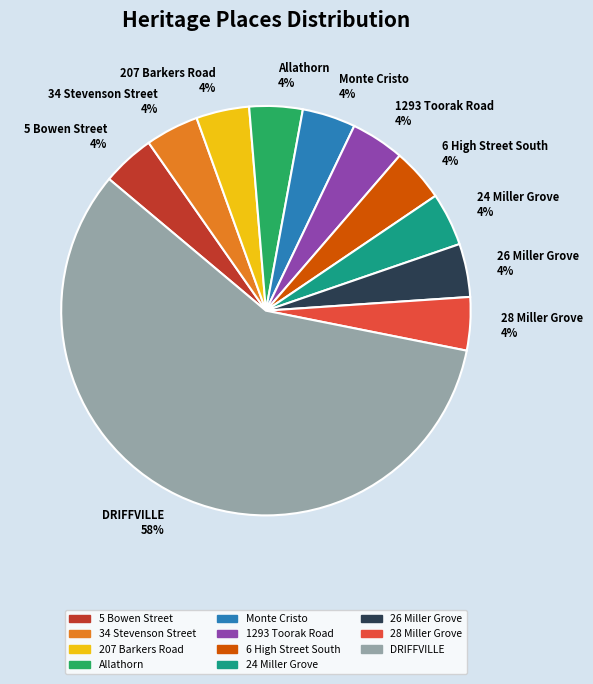

Which slice is the largest?

DRIFFVILLE